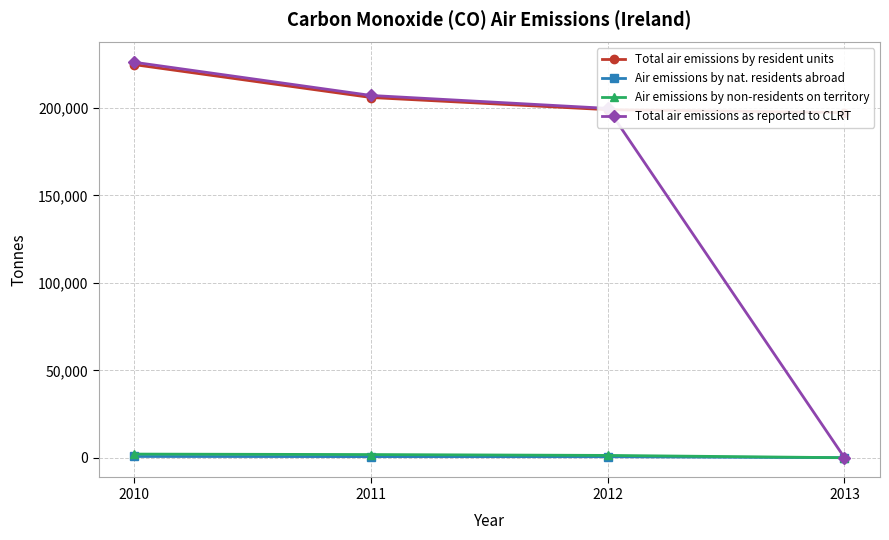

At which category is the sum across all series the highest?

2010